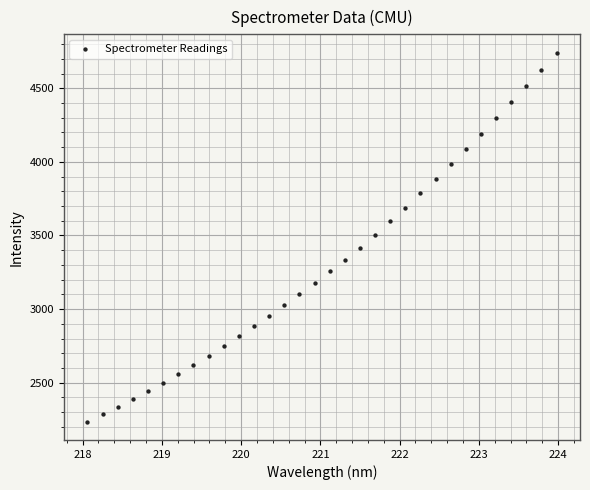

What is the range of Y values (max minus min)?

2505.3